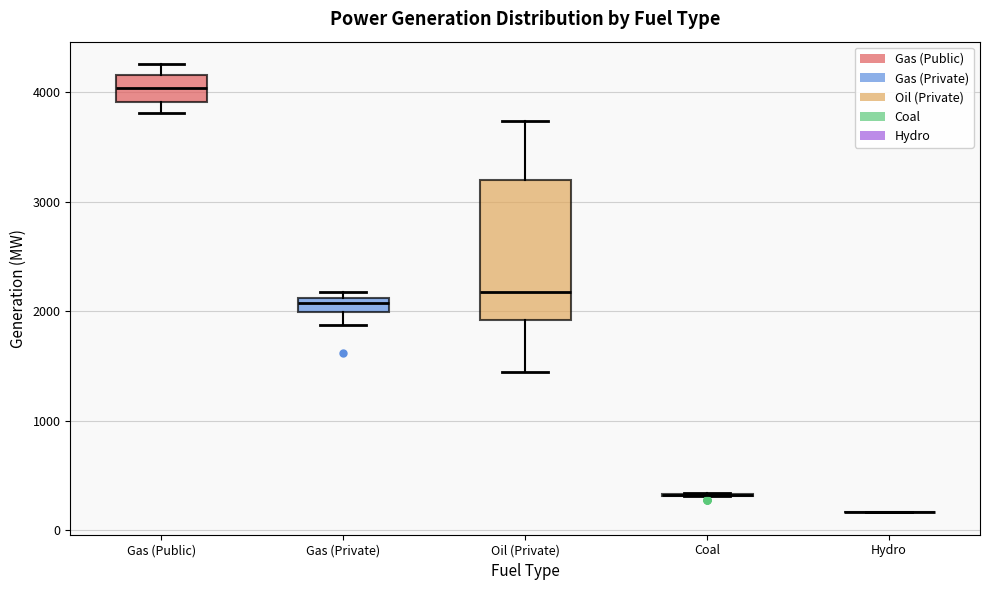

Comparing the boxes themselves (not the whiskers), which one is the tallest?

Oil (Private)